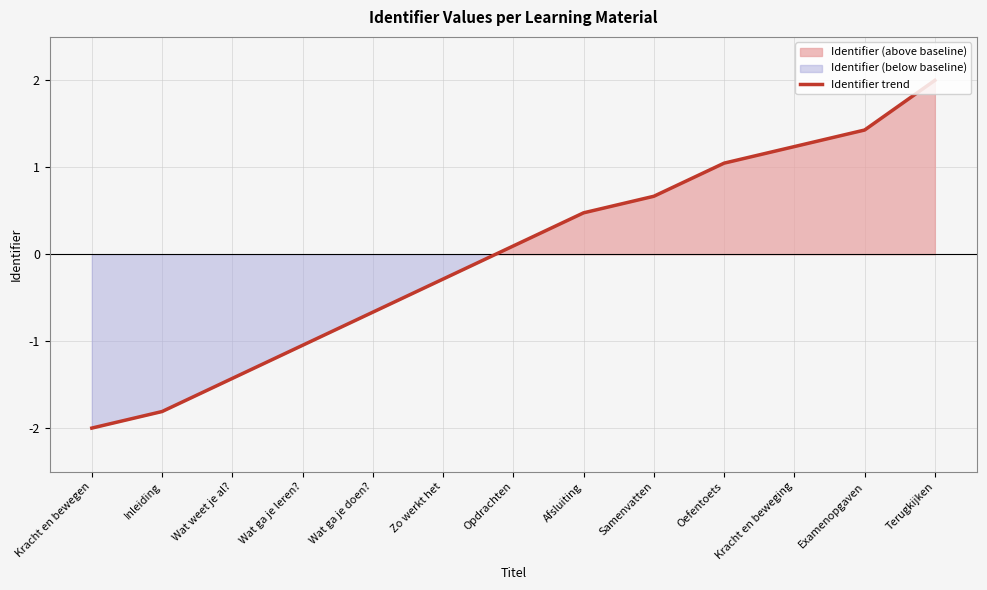

Rank the categories by value from lowest to highest.

Kracht en bewegen, Inleiding, Wat weet je al?, Wat ga je leren?, Wat ga je doen?, Zo werkt het, Opdrachten, Afsluiting, Samenvatten, Oefentoets, Kracht en beweging, Examenopgaven, Terugkijken